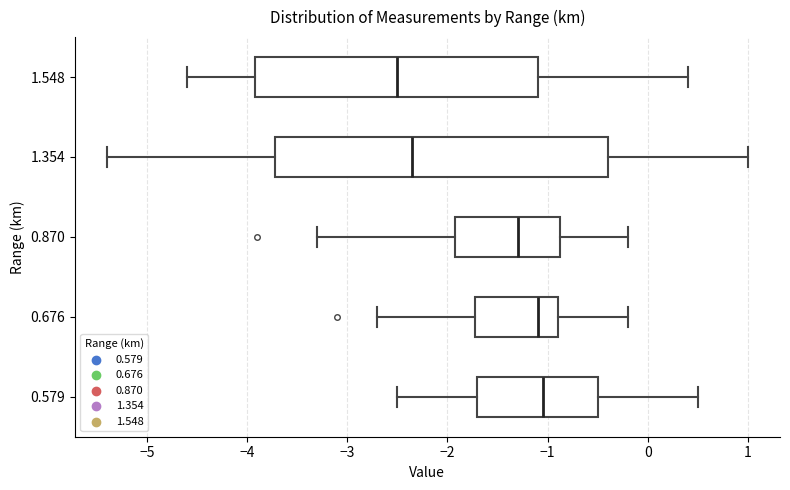

Reading bottom to top, read every box against the x-axis: the position of its median line, the range the box covers, and the ends of its whiskers. The values are not printed on the chart, so give them approximately, as read against the axis.

0.579: median -1.0, box -1.7 to -0.5, whiskers -2.5 to 0.5
0.676: median -1.1, box -1.7 to -0.9, whiskers -2.7 to -0.2
0.870: median -1.3, box -1.9 to -0.9, whiskers -3.3 to -0.2
1.354: median -2.3, box -3.7 to -0.4, whiskers -5.4 to 1.0
1.548: median -2.5, box -3.9 to -1.1, whiskers -4.6 to 0.4